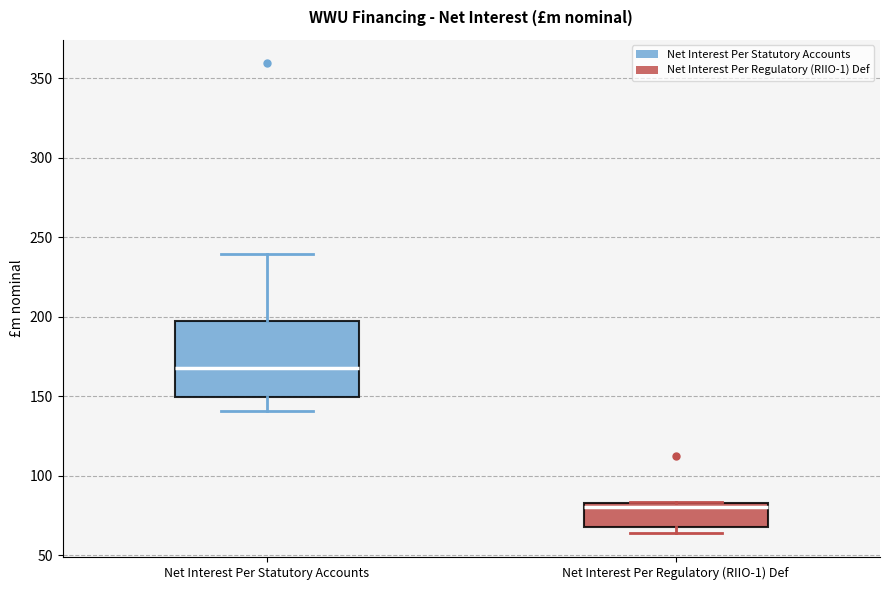

Reading left to right, read every box against the y-axis: the position of its median line, the range the box covers, and the ends of its whiskers. The values are not printed on the chart, so give them approximately, as read against the axis.

Net Interest Per Statutory Accounts: median 170, box 150 to 195, whiskers 140 to 240
Net Interest Per Regulatory (RIIO-1) Def: median 80, box 70 to 85, whiskers 65 to 85